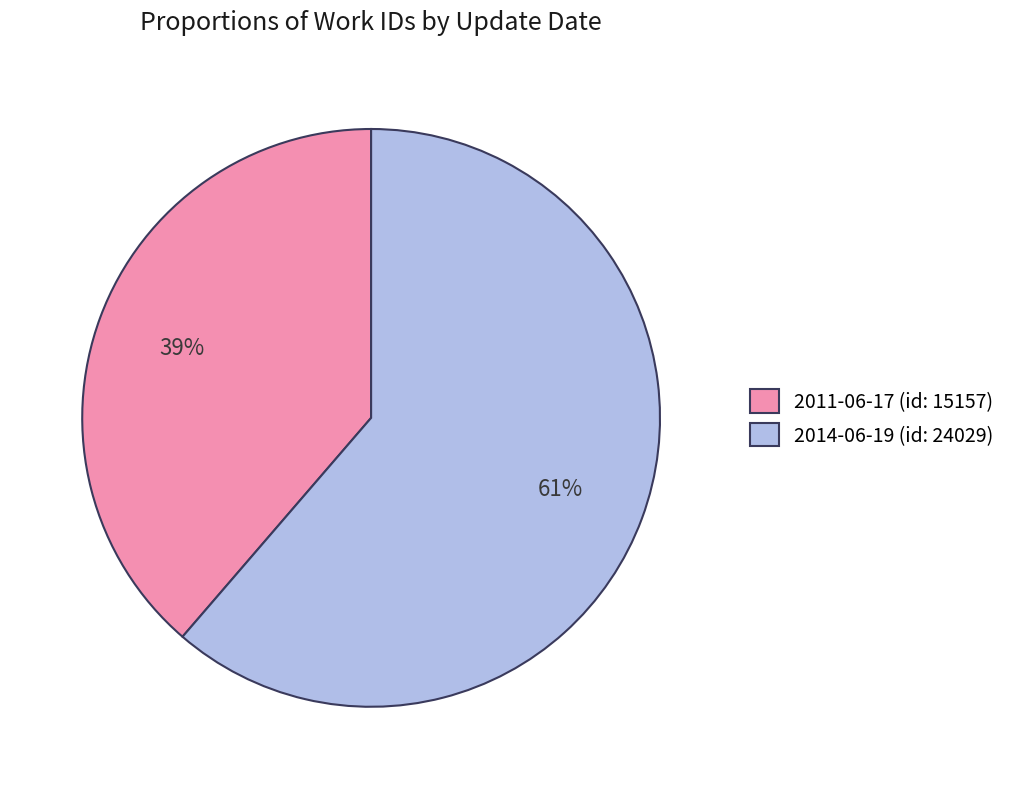

Approximately how many times larger is the value at 2014-06-19 (id: 24029) compared to 2011-06-17 (id: 15157)?

1.6